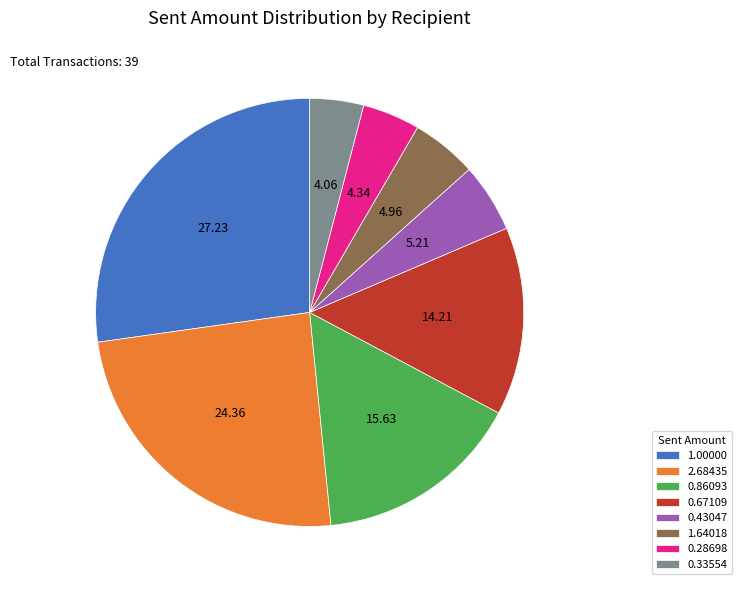

Do 0.67109 and 0.86093 together represent more than half of the pie?

No